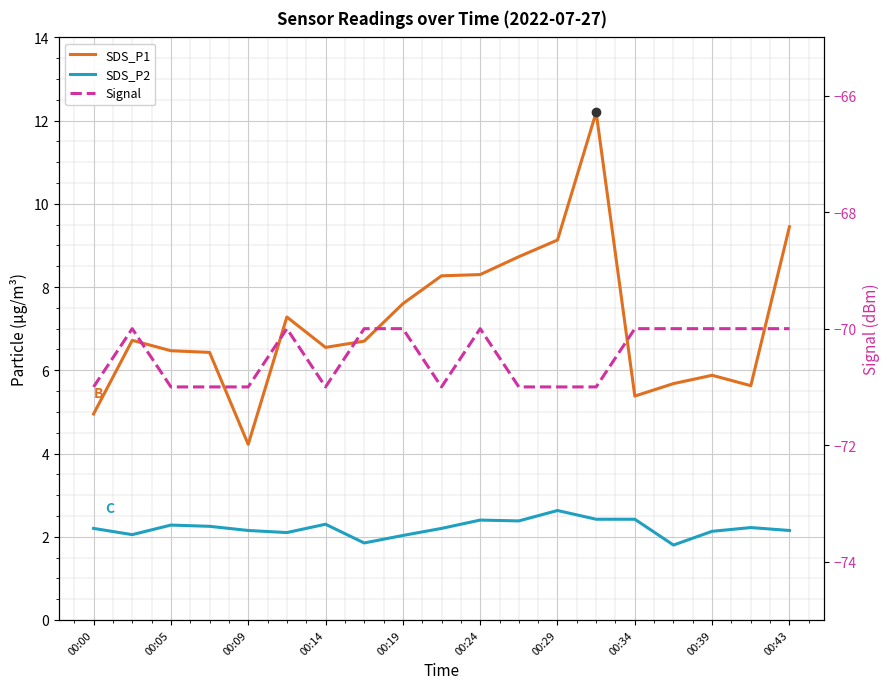

Rank the series by their maximum value, from lowest to highest.

Signal, SDS_P2, SDS_P1